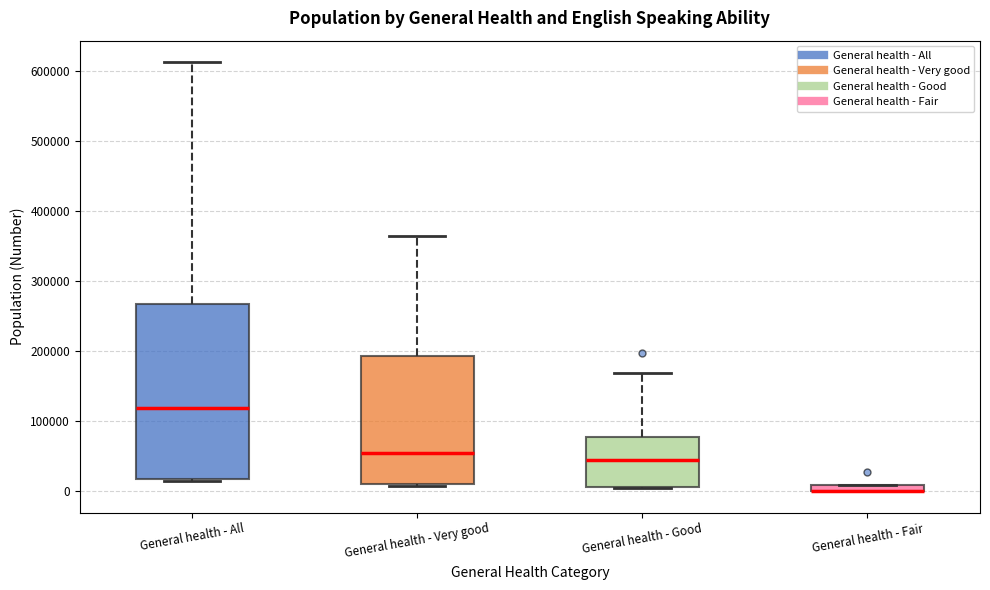

Where is the lower edge of the box for General health - Fair on the y-axis? The values are not printed on the chart, so give them approximately, as read against the axis.

0